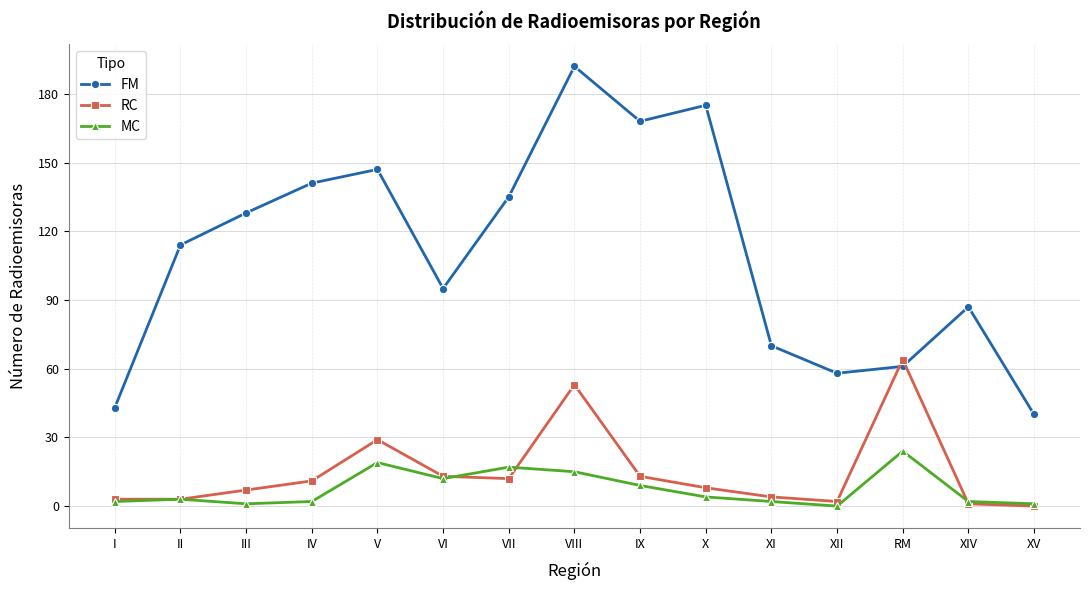

Reading left to right, list all the values displayed in this chart.

FM: I=43	II=114	III=128	IV=141	V=147	VI=95	VII=135	VIII=192	IX=168	X=175	XI=70	XII=58	RM=61	XIV=87	XV=40
RC: I=3	II=3	III=7	IV=11	V=29	VI=13	VII=12	VIII=53	IX=13	X=8	XI=4	XII=2	RM=64	XIV=1	XV=0
MC: I=2	II=3	III=1	IV=2	V=19	VI=12	VII=17	VIII=15	IX=9	X=4	XI=2	XII=0	RM=24	XIV=2	XV=1